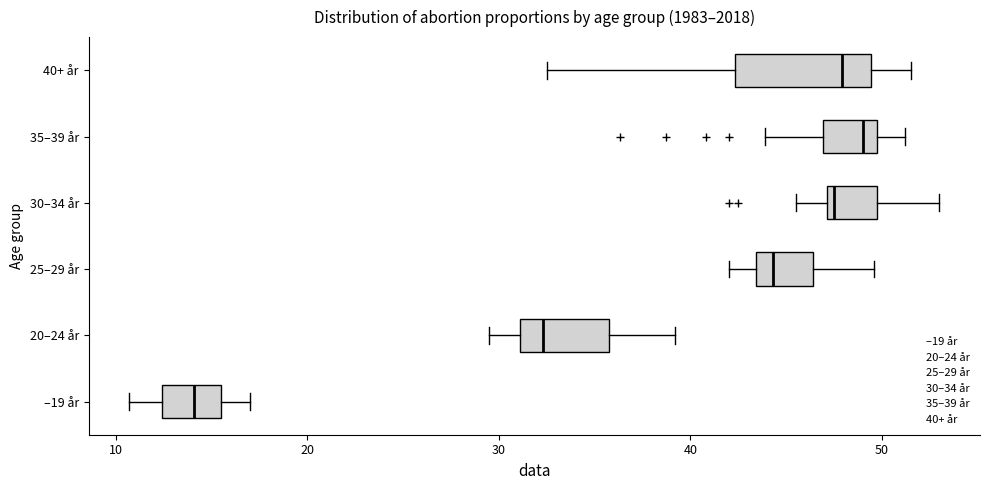

Which box has the furthest to the right median line?

35–39 år